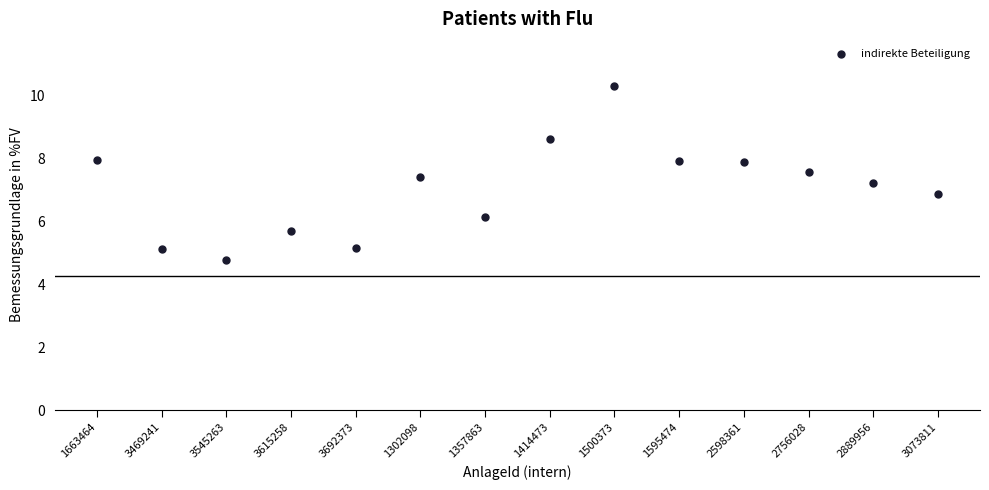

What is the range of Y values (max minus min)?

5.5